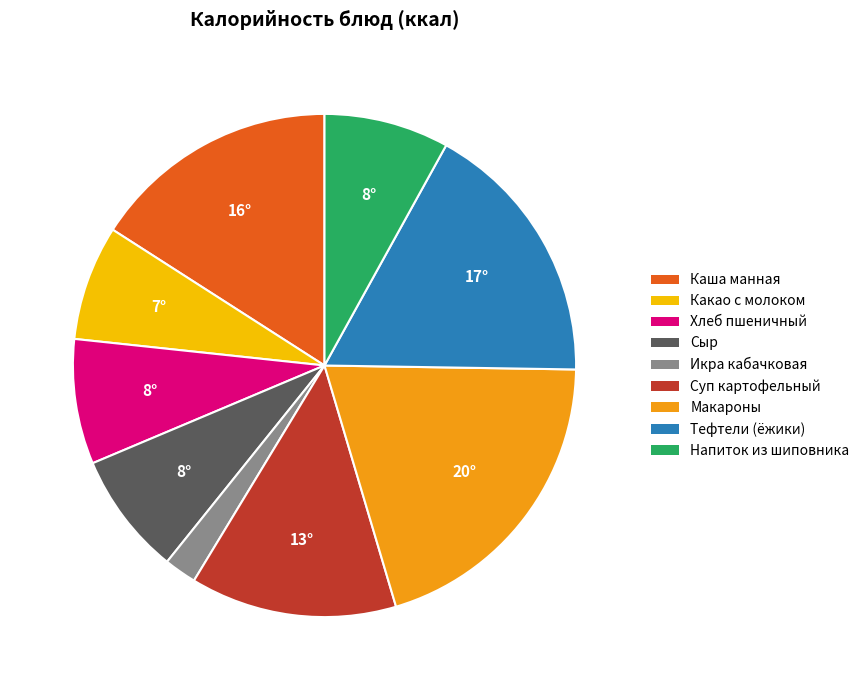

Does any single category account for the majority?

No